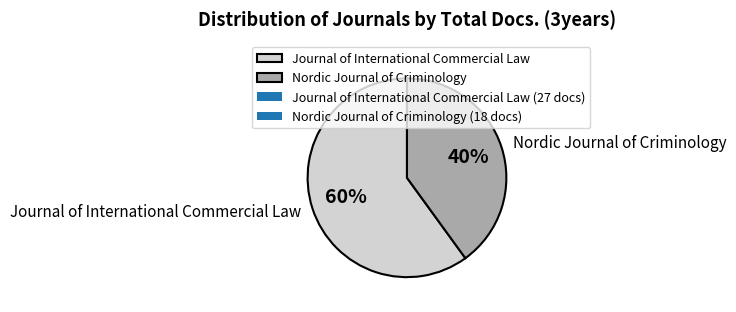

How many slices are in this pie chart?

2